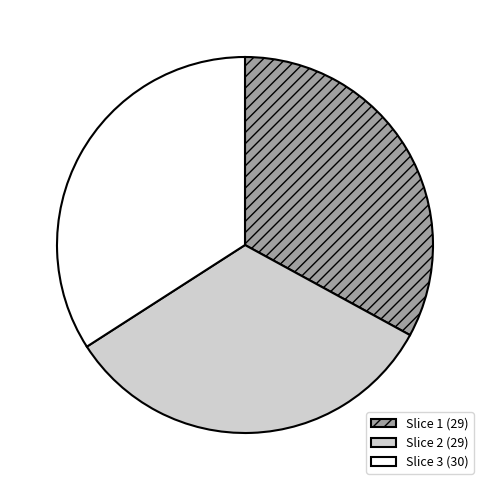

Which slice is the largest?

Slice 3 (30)